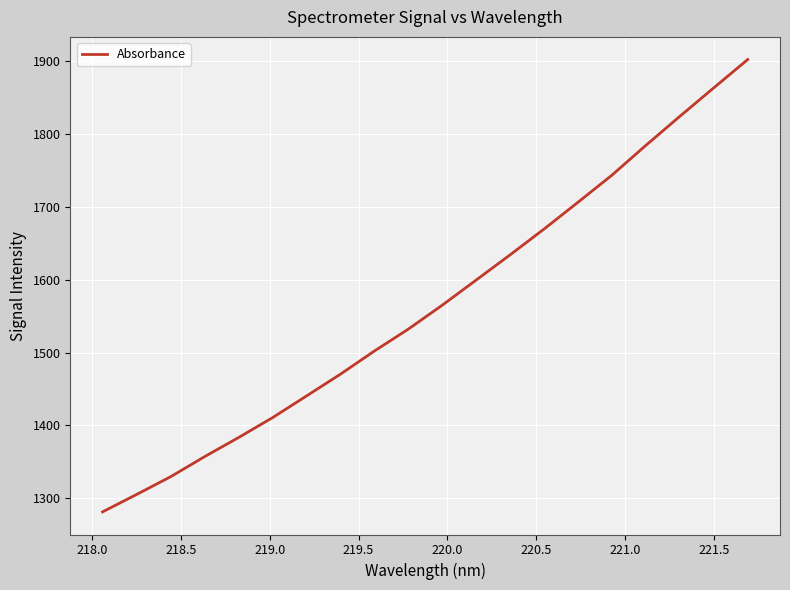

What is the maximum value shown in the chart?

1902.1